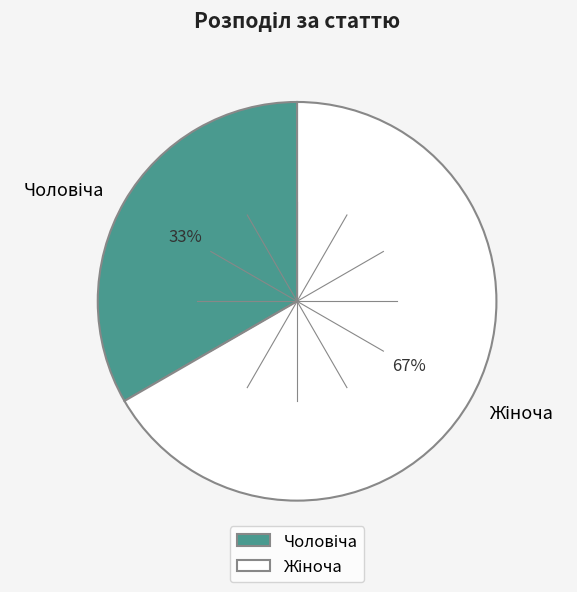

Is there a majority slice in this chart?

Yes